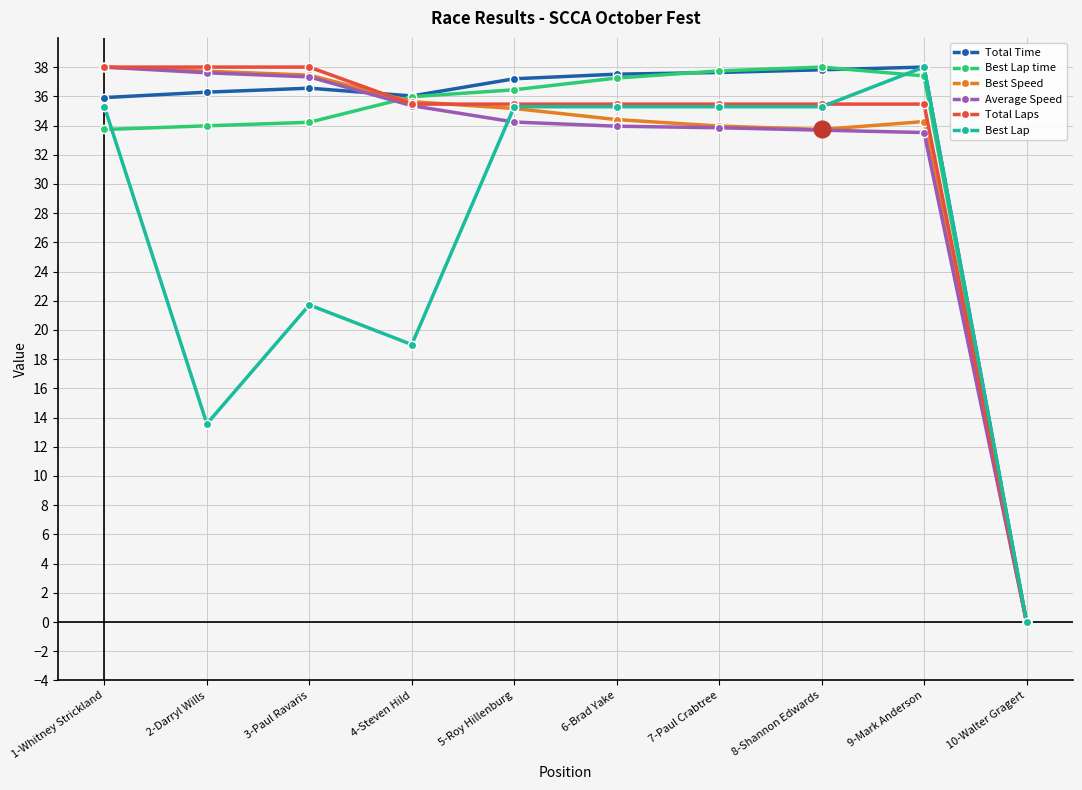

Which series changed the most between 4-Steven Hild and 7-Paul Crabtree?

Best Lap